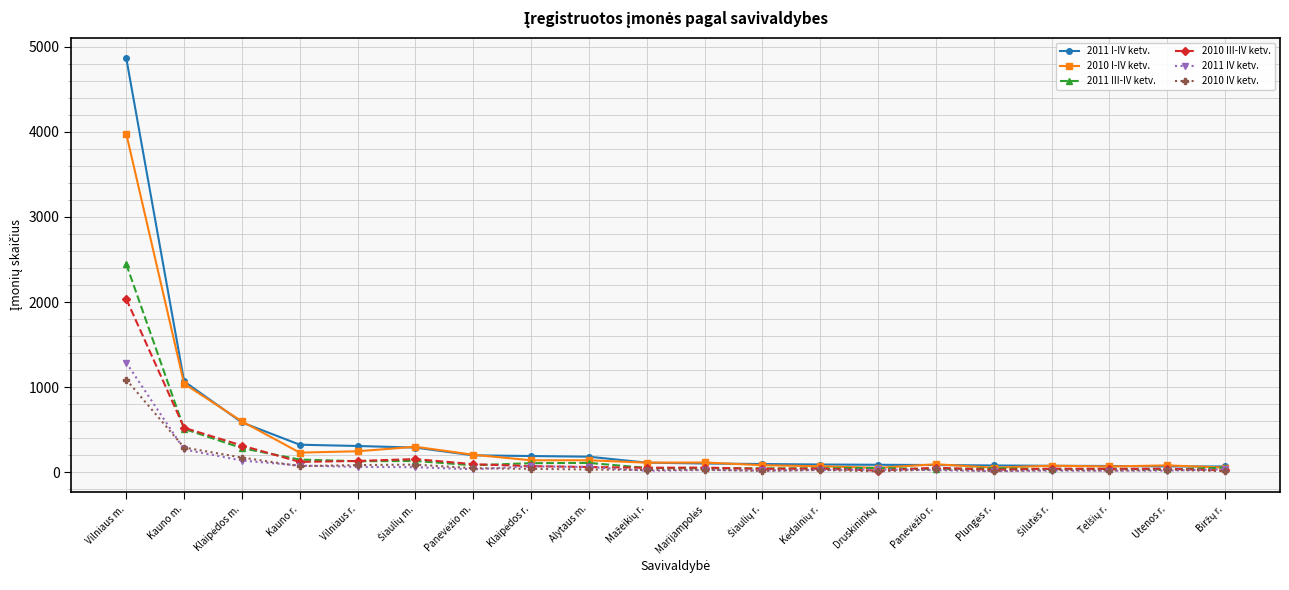

Where is 2010 III-IV ketv. nearest to the value 1026?

Kauno m.